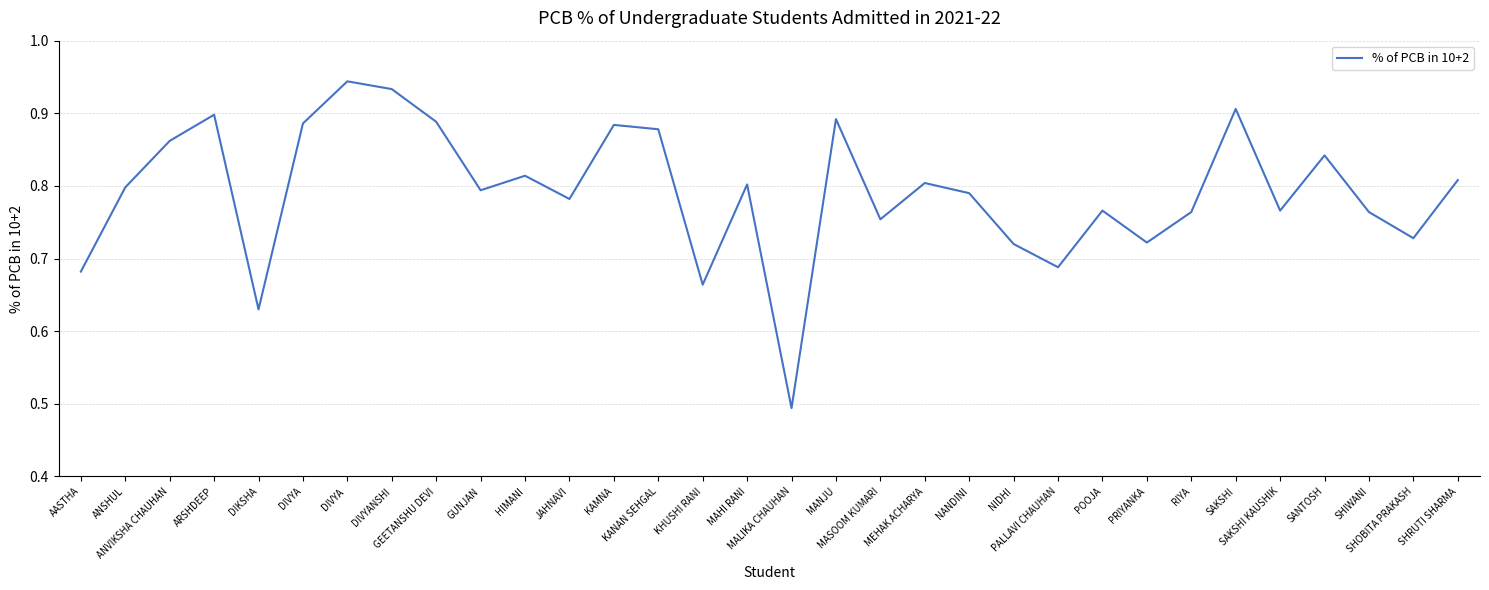

What is the label of the 7th point from the left?

DIVYA 